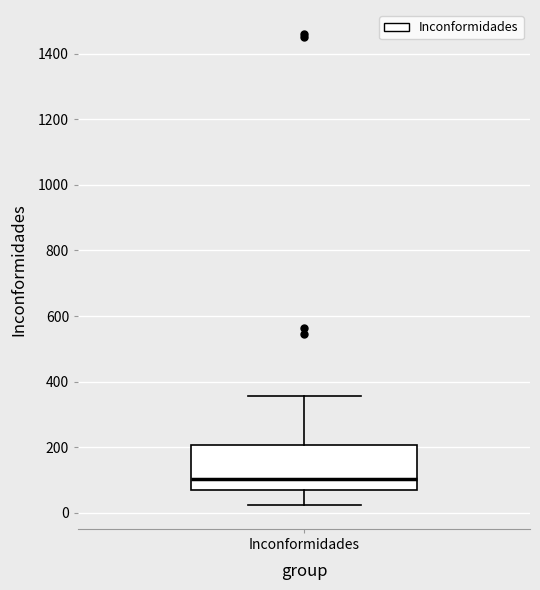

Read this box plot against the y-axis: the position of the median line, the range covered by the box, and the ends of both whiskers. The values are not printed on the chart, so give them approximately, as read against the axis.

median 100, box 80 to 200, whiskers 20 to 360